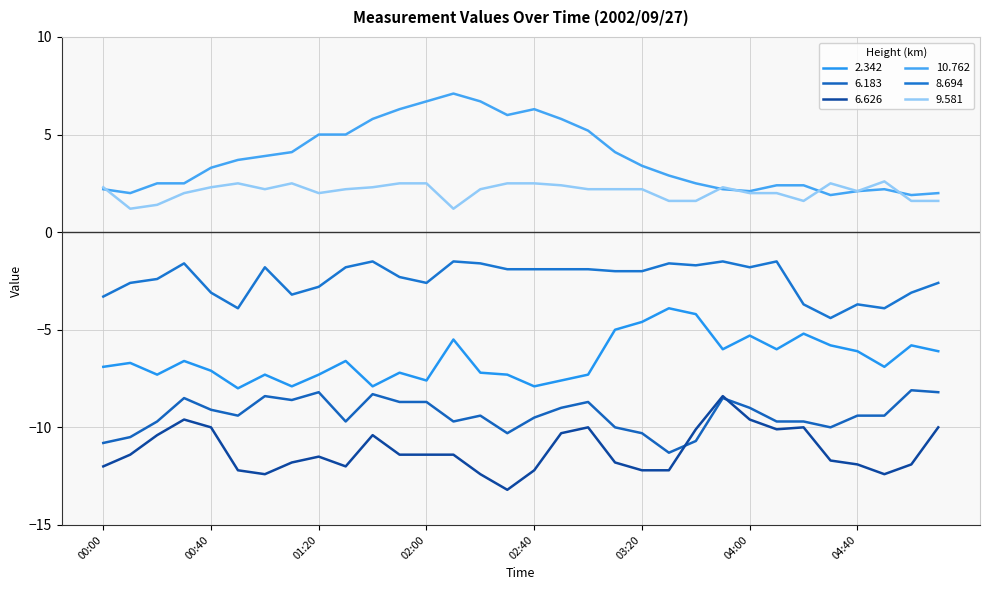

At which category does the chart reach its peak across all series?

02:10